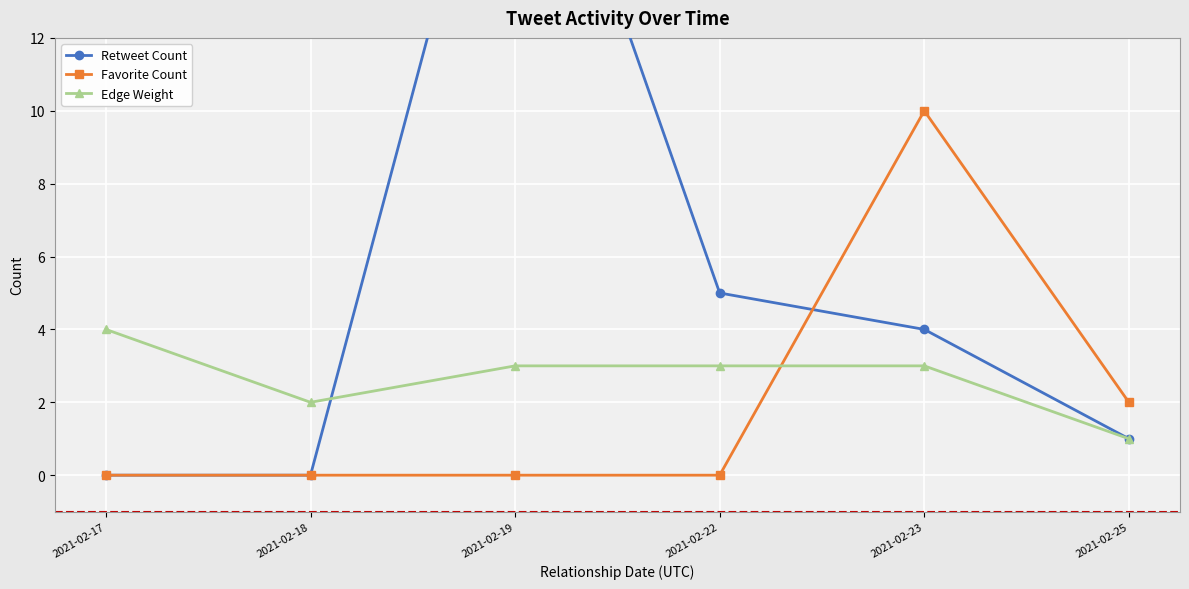

How many times do Retweet Count and Favorite Count cross each other?

1